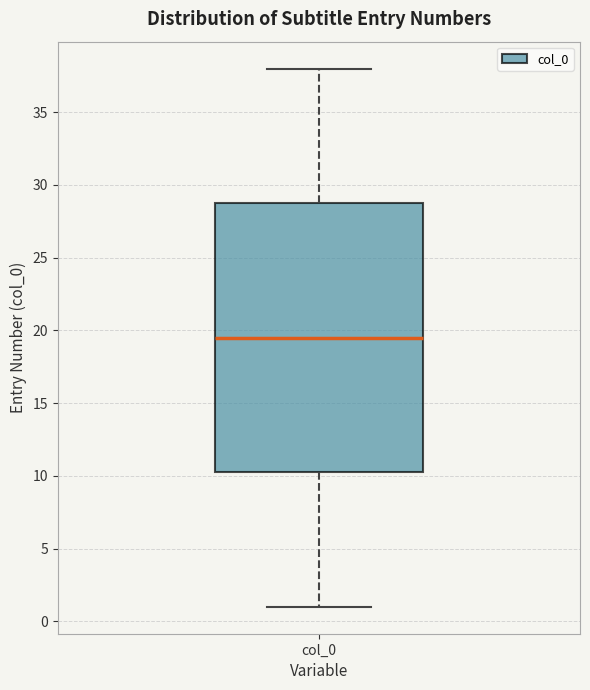

Transcribe this box plot: give where the median line is, the range the box spans, and where the two whiskers end, as read against the y-axis. The values are not printed on the chart, so give them approximately, as read against the axis.

median 19.5, box 10.5 to 29.0, whiskers 1.0 to 38.0